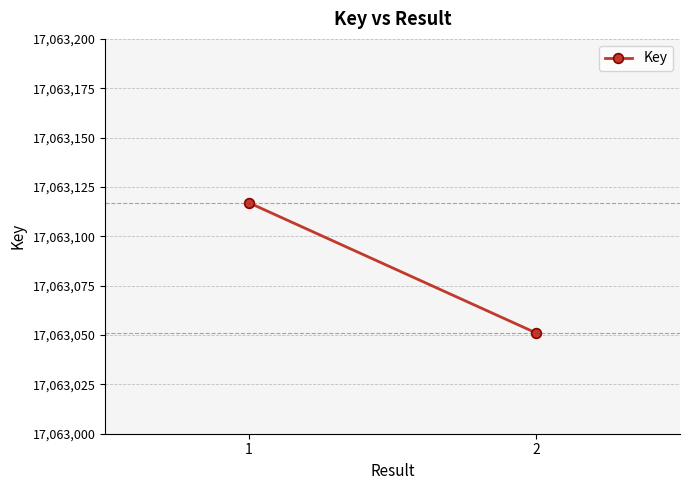

What is the value of the 1st point from the left?

17063117